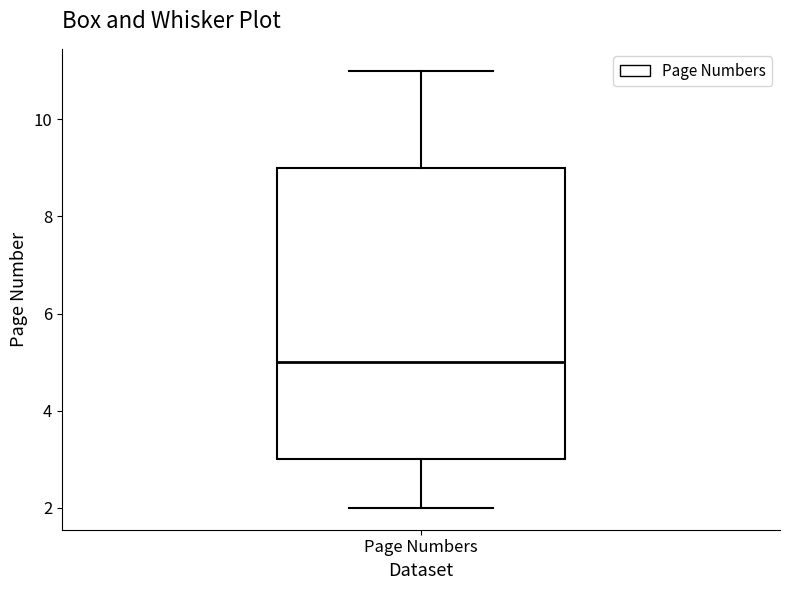

Transcribe this box plot: give where the median line is, the range the box spans, and where the two whiskers end, as read against the y-axis. The values are not printed on the chart, so give them approximately, as read against the axis.

median 5, box 3 to 9, whiskers 2 to 11